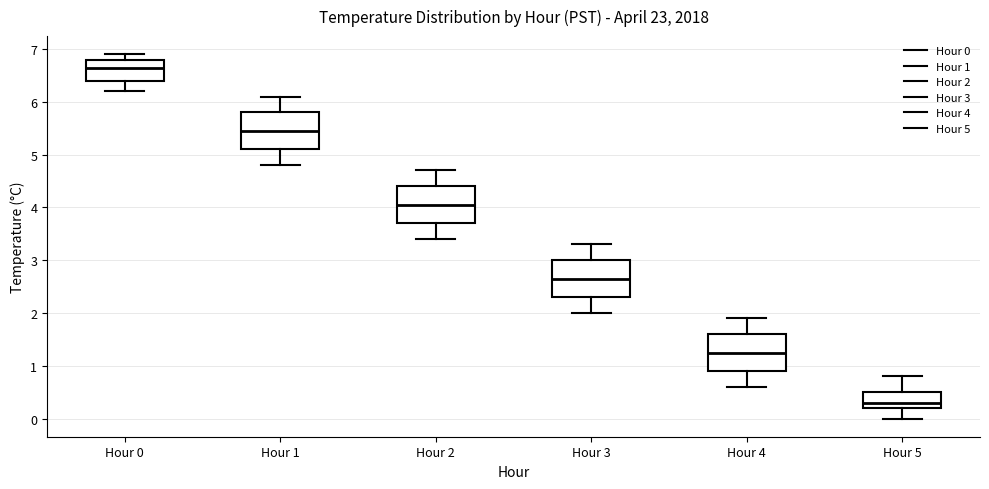

Reading left to right, read every box against the y-axis: the position of its median line, the range the box covers, and the ends of its whiskers. The values are not printed on the chart, so give them approximately, as read against the axis.

Hour 0: median 6.7, box 6.4 to 6.8, whiskers 6.2 to 6.9
Hour 1: median 5.5, box 5.1 to 5.8, whiskers 4.8 to 6.1
Hour 2: median 4.1, box 3.7 to 4.4, whiskers 3.4 to 4.7
Hour 3: median 2.7, box 2.3 to 3.0, whiskers 2.0 to 3.3
Hour 4: median 1.3, box 0.9 to 1.6, whiskers 0.6 to 1.9
Hour 5: median 0.3, box 0.2 to 0.5, whiskers 0.0 to 0.8